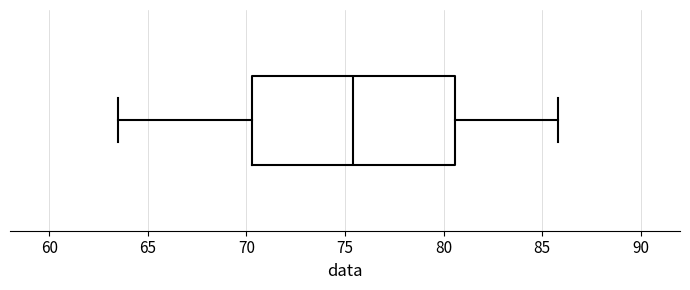

Transcribe this box plot: give where the median line is, the range the box spans, and where the two whiskers end, as read against the x-axis. The values are not printed on the chart, so give them approximately, as read against the axis.

median 75.5, box 70.5 to 80.5, whiskers 63.5 to 86.0